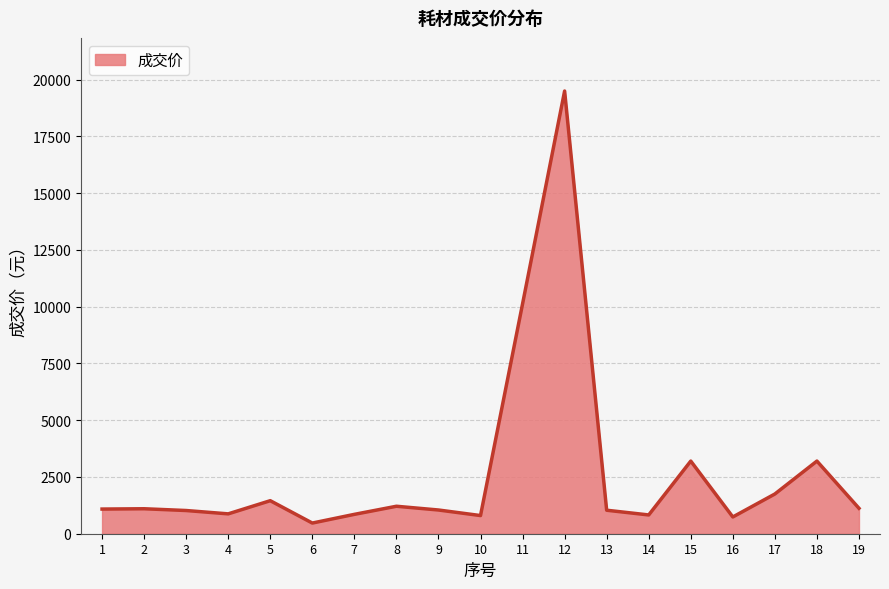

What value does the data have at 18, to the nearest 100?

3200